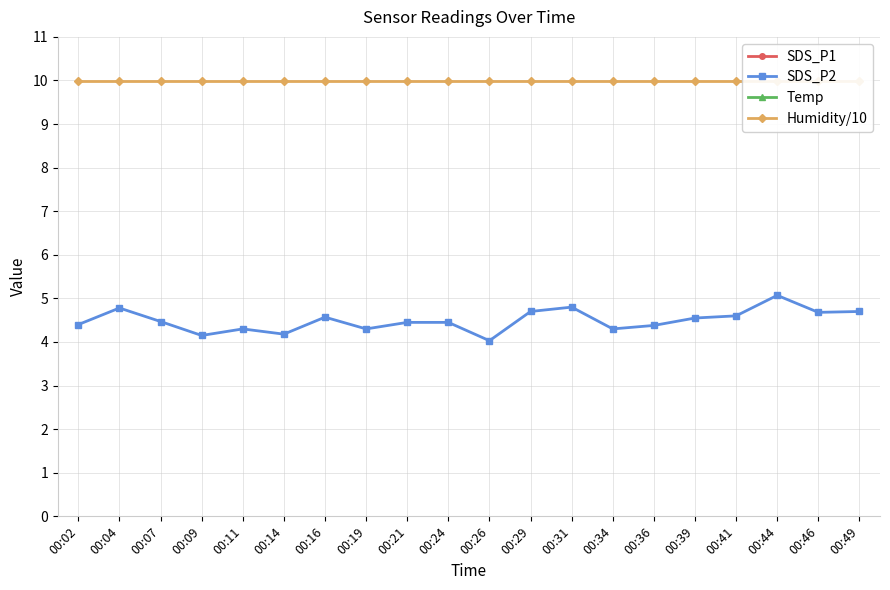

Between 00:29 and 00:44, which is larger?

00:44